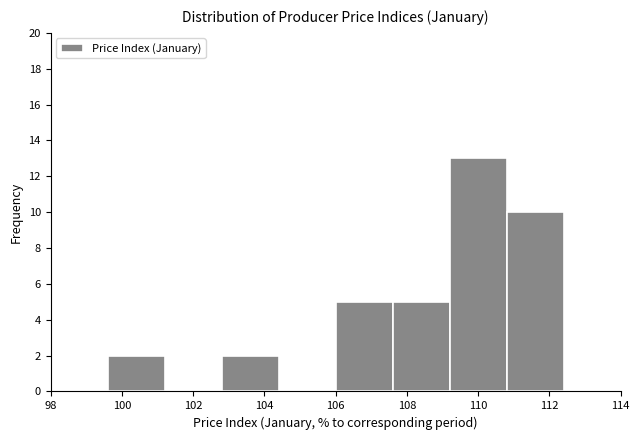

Which range on the x-axis has the tallest bar?

109.2 to 110.8